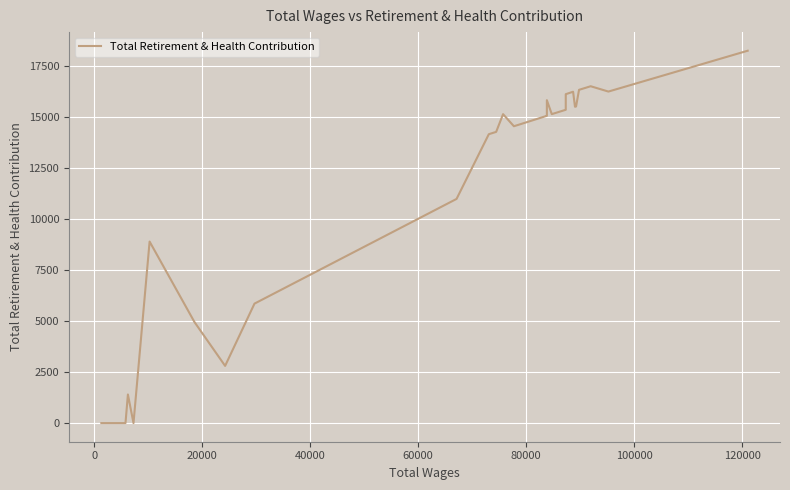

What is the maximum value shown in the chart?

18238